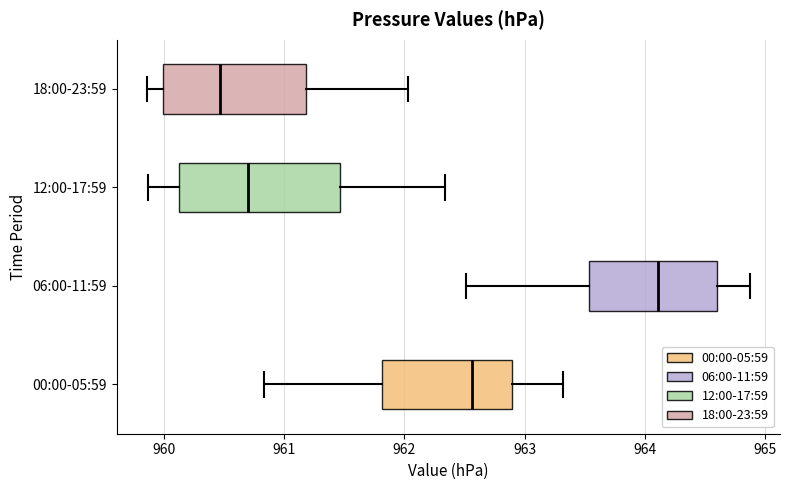

Reading bottom to top, transcribe this box plot: for each box, give where its median line is, the range the box spans, and where its two whiskers end, as read against the x-axis. The values are not printed on the chart, so give them approximately, as read against the axis.

00:00-05:59: median 962.6, box 961.8 to 962.9, whiskers 960.8 to 963.3
06:00-11:59: median 964.1, box 963.5 to 964.6, whiskers 962.5 to 964.9
12:00-17:59: median 960.7, box 960.1 to 961.5, whiskers 959.9 to 962.3
18:00-23:59: median 960.5, box 960.0 to 961.2, whiskers 959.9 to 962.0